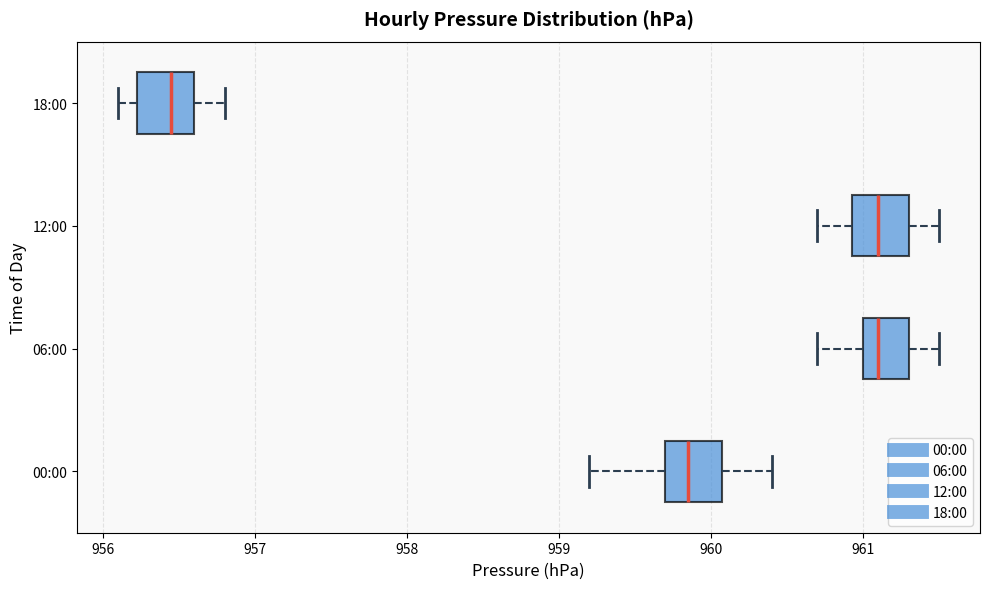

Reading bottom to top, transcribe this box plot: for each box, give where its median line is, the range the box spans, and where its two whiskers end, as read against the x-axis. The values are not printed on the chart, so give them approximately, as read against the axis.

00:00: median 959.9, box 959.7 to 960.1, whiskers 959.2 to 960.4
06:00: median 961.1, box 961.0 to 961.3, whiskers 960.7 to 961.5
12:00: median 961.1, box 960.9 to 961.3, whiskers 960.7 to 961.5
18:00: median 956.5, box 956.2 to 956.6, whiskers 956.1 to 956.8